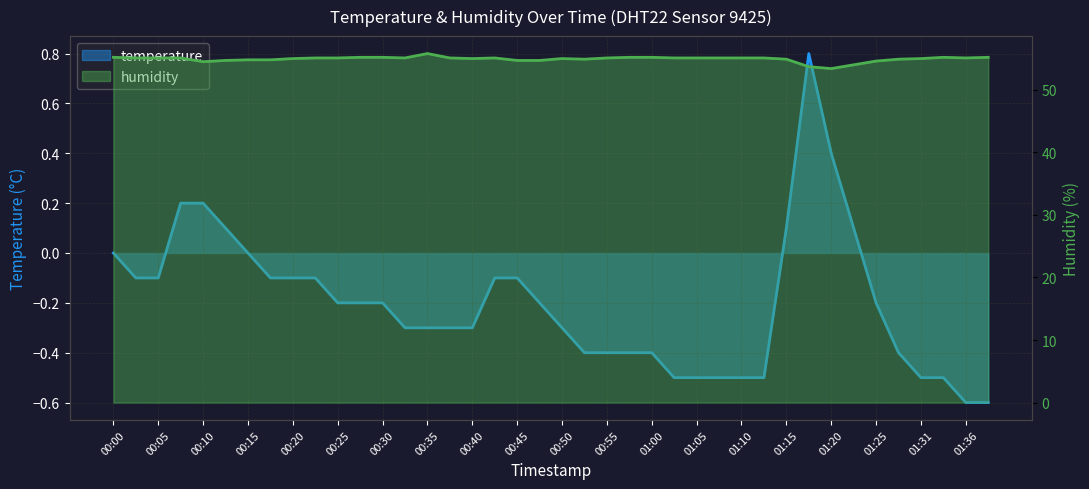

Is the value of humidity at 01:20 greater than the value of temperature at 00:25?

Yes